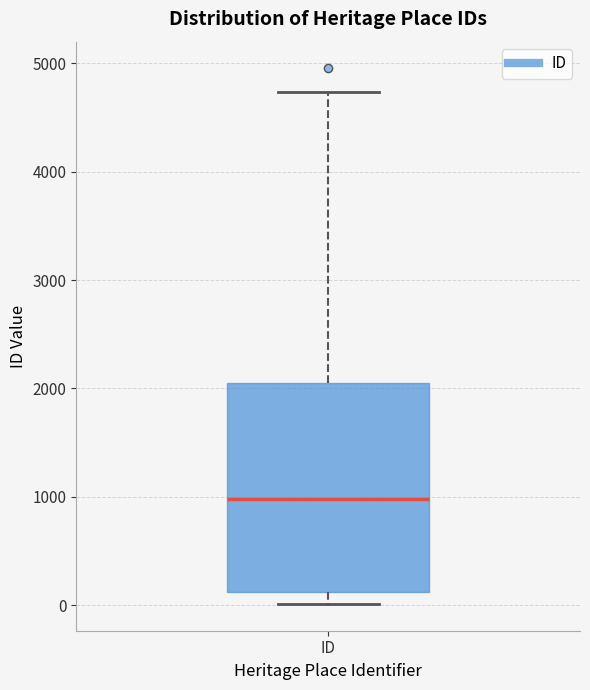

Transcribe this box plot: give where the median line is, the range the box spans, and where the two whiskers end, as read against the y-axis. The values are not printed on the chart, so give them approximately, as read against the axis.

median 1000, box 100 to 2000, whiskers 0 to 4700